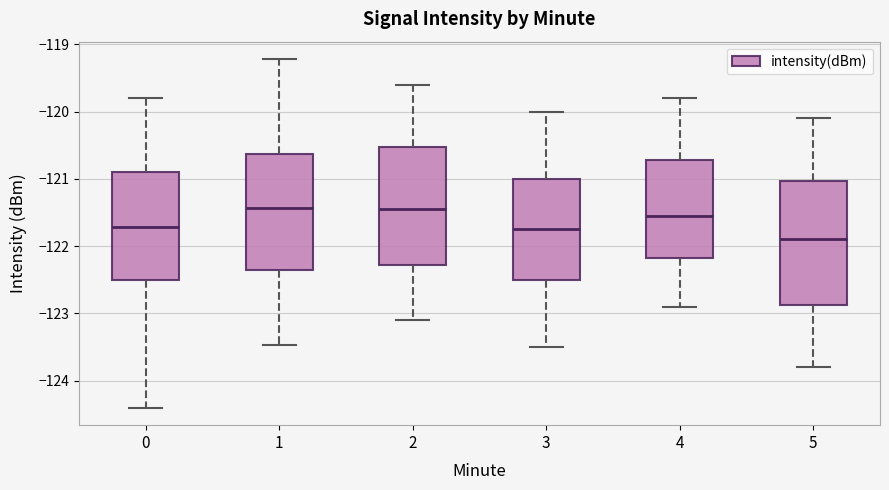

Reading left to right, read every box against the y-axis: the position of its median line, the range the box covers, and the ends of its whiskers. The values are not printed on the chart, so give them approximately, as read against the axis.

0: median -121.7, box -122.5 to -120.9, whiskers -124.4 to -119.8
1: median -121.4, box -122.4 to -120.6, whiskers -123.5 to -119.2
2: median -121.4, box -122.3 to -120.5, whiskers -123.1 to -119.6
3: median -121.7, box -122.5 to -121.0, whiskers -123.5 to -120.0
4: median -121.5, box -122.2 to -120.7, whiskers -122.9 to -119.8
5: median -121.9, box -122.9 to -121.0, whiskers -123.8 to -120.1